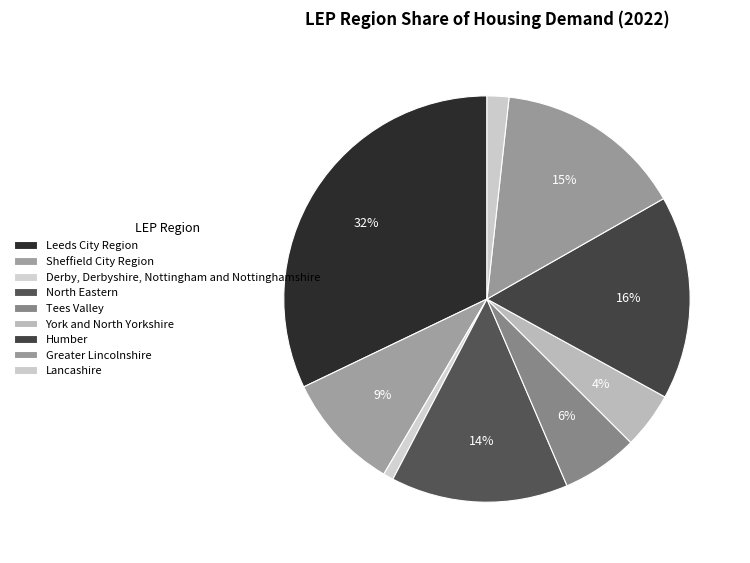

How many segments does this pie chart have?

9